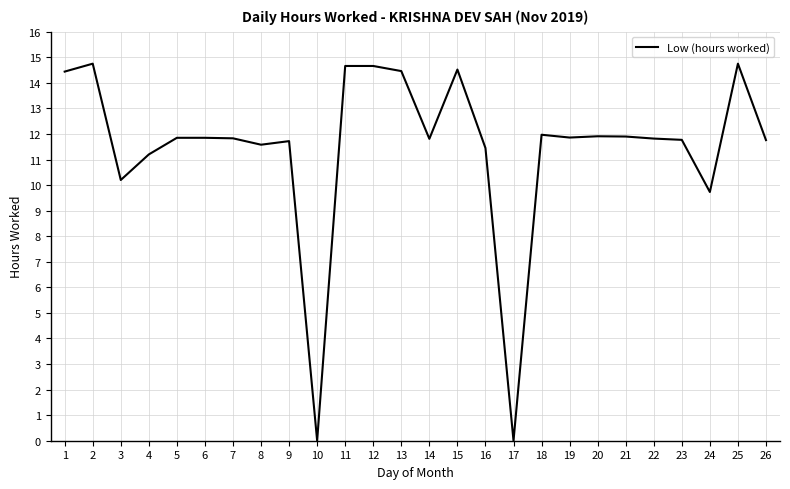

The chart shows a value of 11.2 at 4. True or false?

True